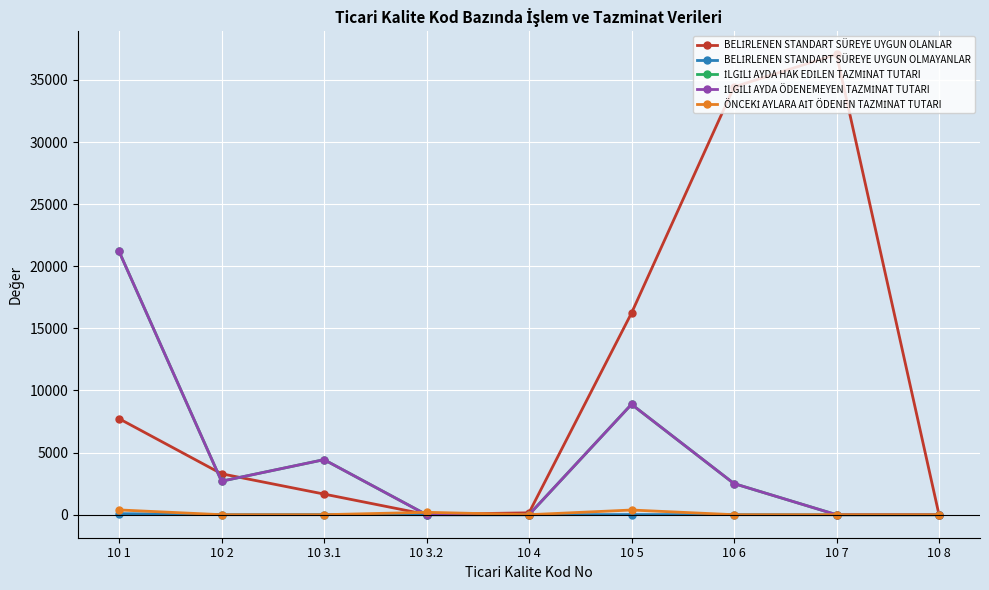

In ÖNCEKİ AYLARA AİT ÖDENEN TAZMİNAT TUTARI, how many points are higher than both neighbors (excluding endpoints)?

2